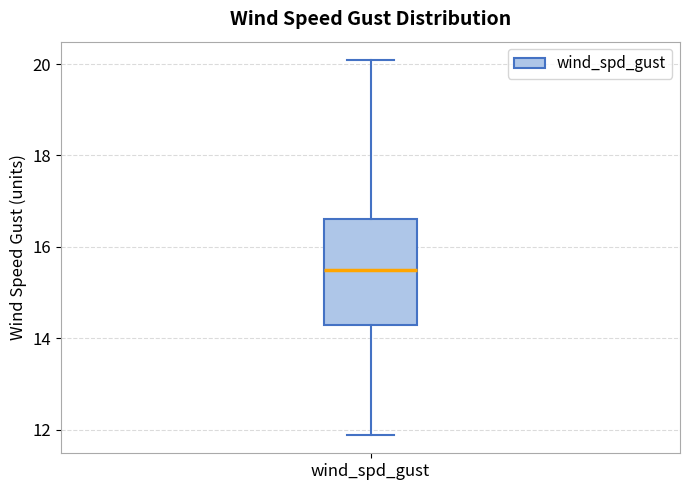

Where is the upper edge of the box for wind_spd_gust on the y-axis? The values are not printed on the chart, so give them approximately, as read against the axis.

16.6